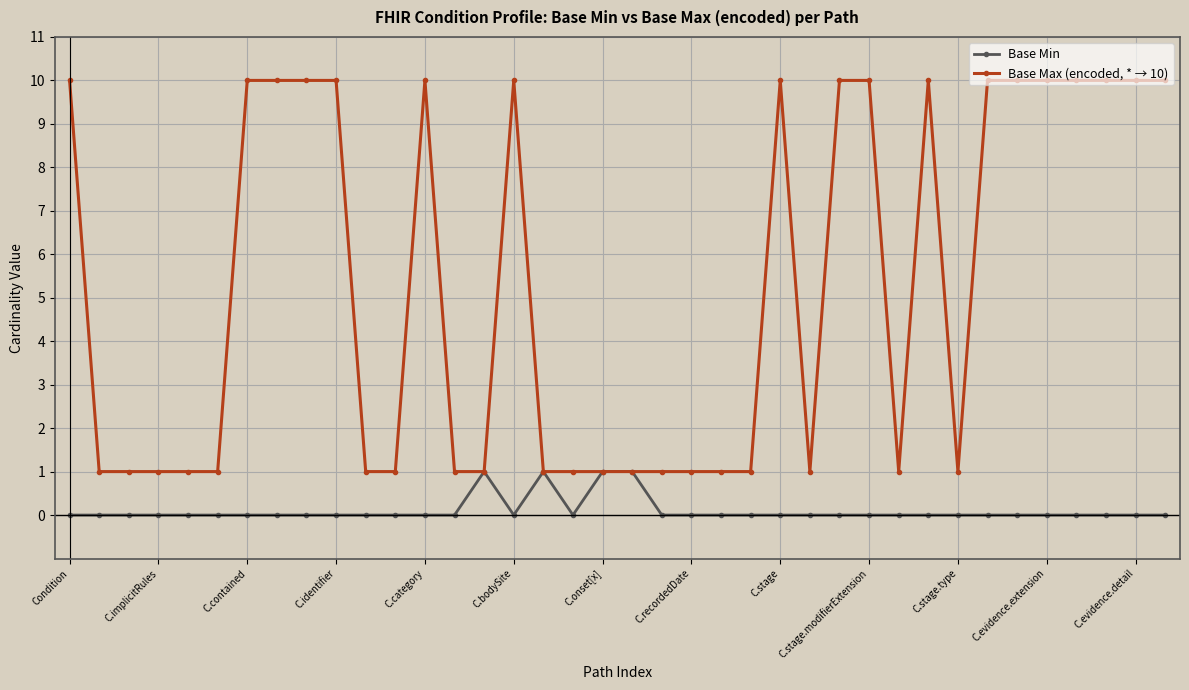

Count the Base Min values in the range 0 to 1.

38